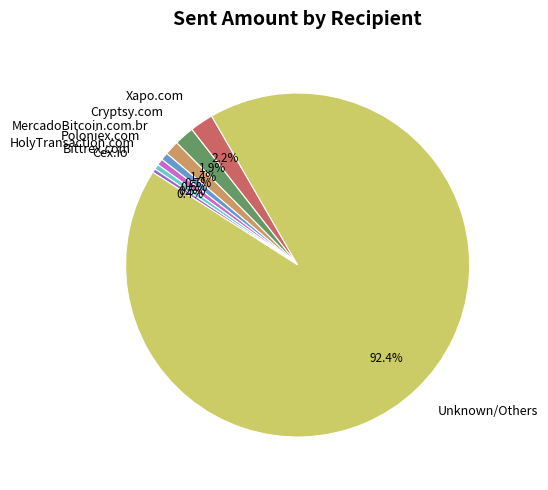

Combined, what portion of the pie is Cex.io and Xapo.com?

2.6%